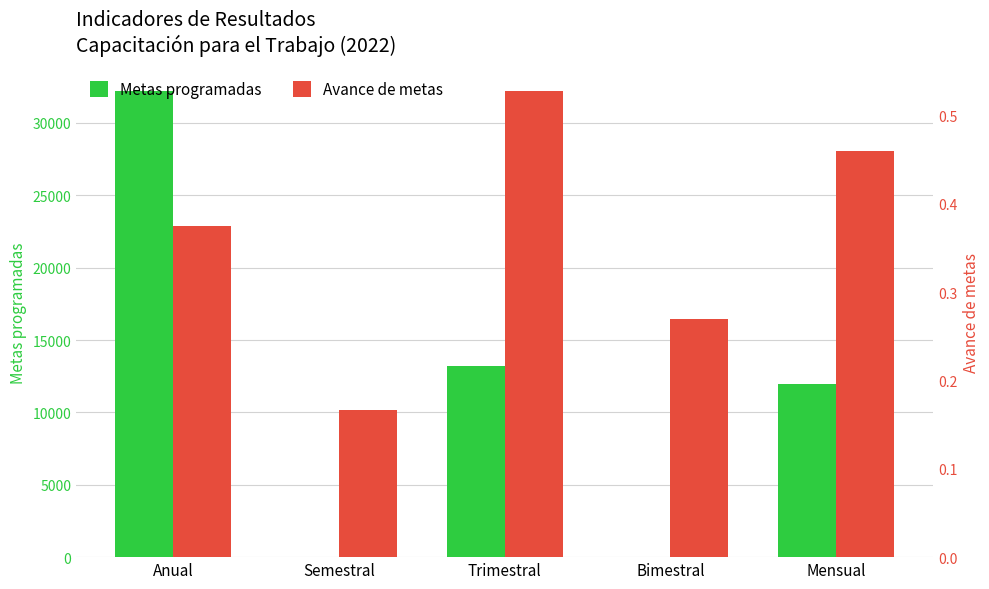

What is the total value across all series at Bimestral?

30.3